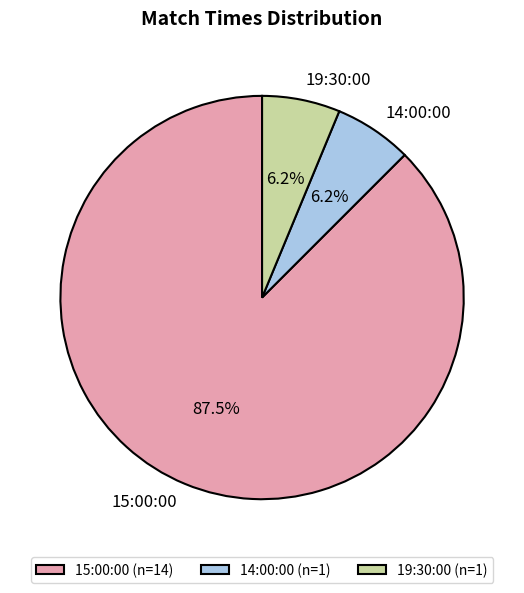

True or false: 19:30:00 accounts for 1% of the total.

False